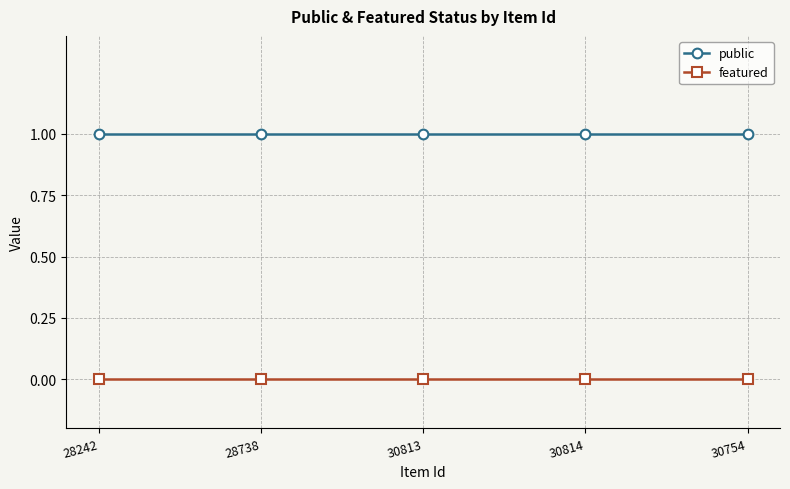

True or false: featured and public cross at least once.

False